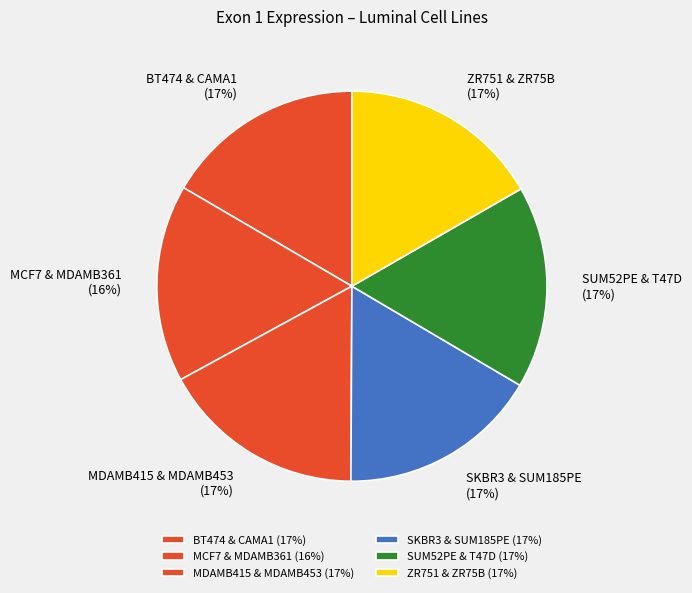

Does MDAMB415 & MDAMB453 represent more than half of the total?

No